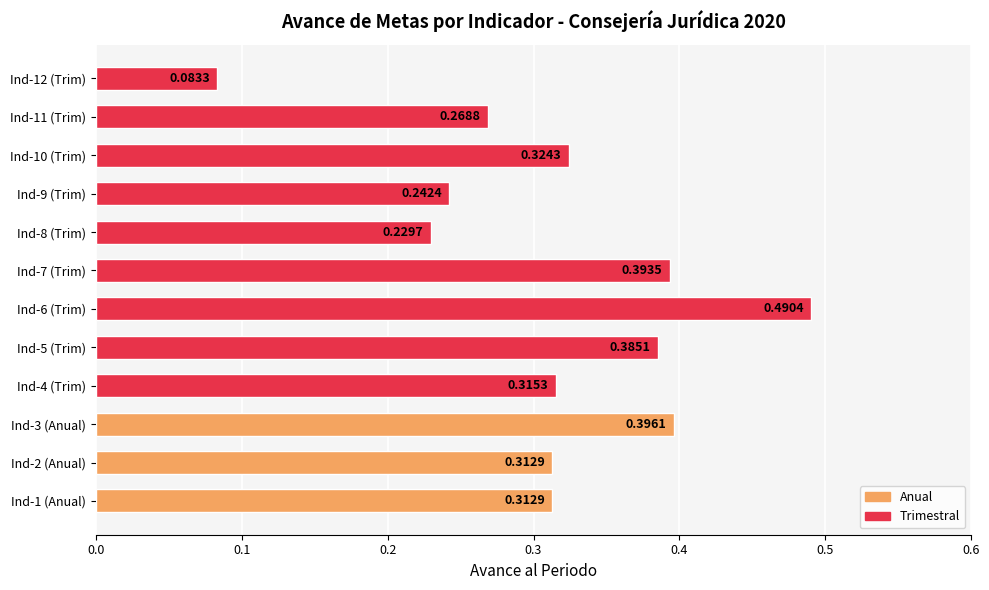

What is the sum of all values?

3.8